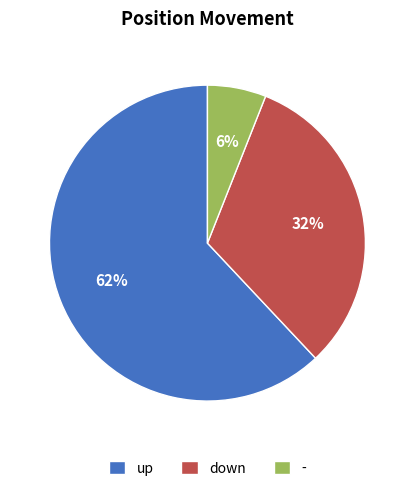

What percentage is the down slice, to the nearest percent?

32%